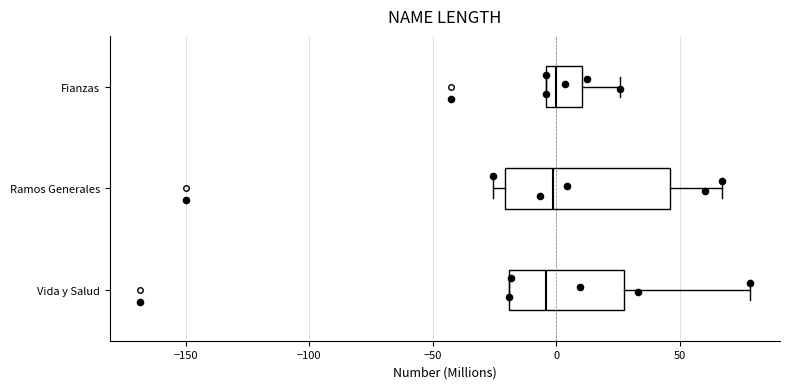

Where is the left edge of the box for Vida y Salud on the x-axis? The values are not printed on the chart, so give them approximately, as read against the axis.

-20